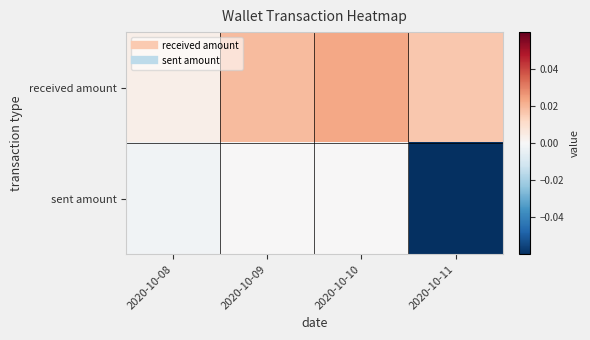

Between 2020-10-08 and 2020-10-10, which series saw the biggest shift?

received amount